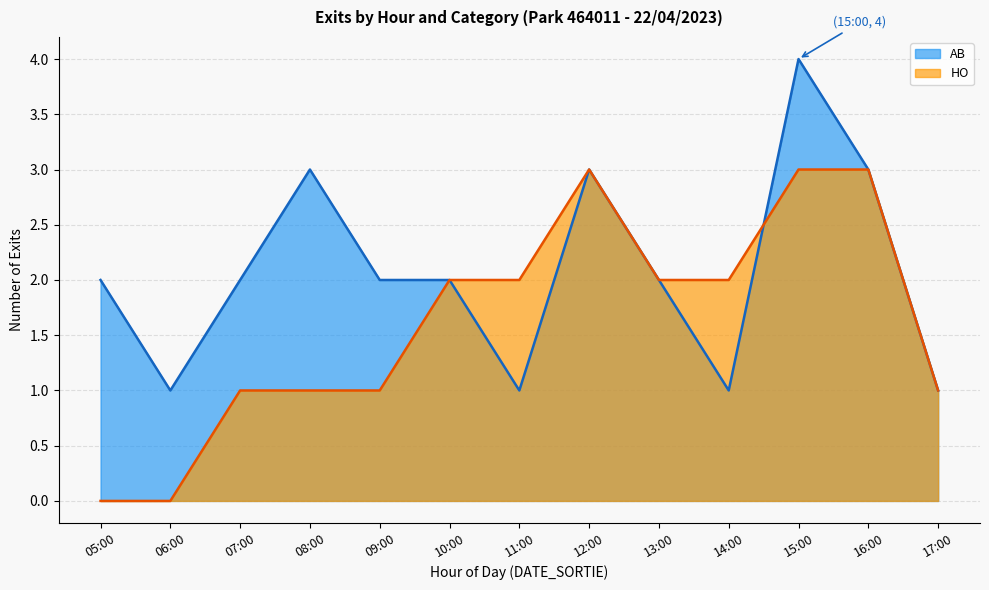

Count the AB values in the range 2 to 6.

9